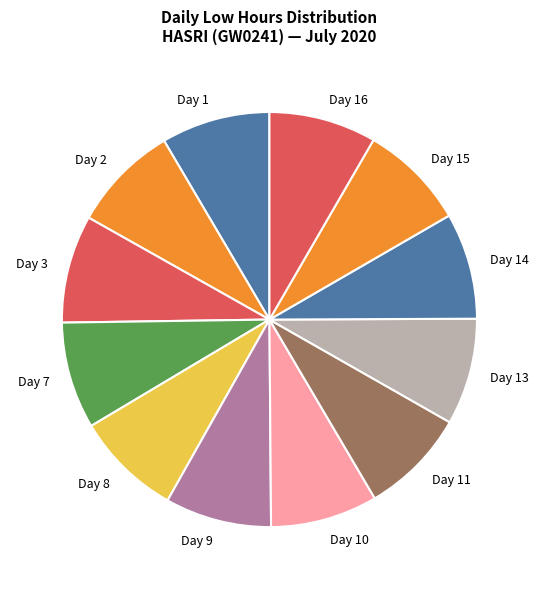

Does any single category account for the majority?

No